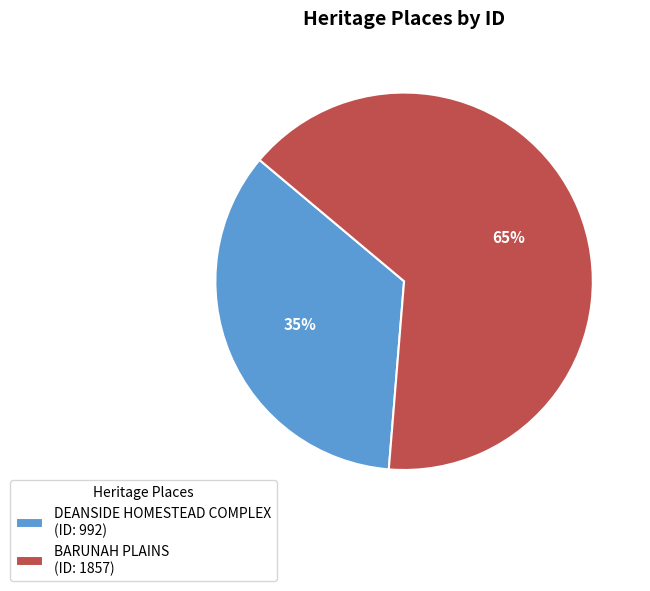

Do DEANSIDE HOMESTEAD COMPLEX (ID: 992) and BARUNAH PLAINS (ID: 1857) together represent more than half of the pie?

Yes